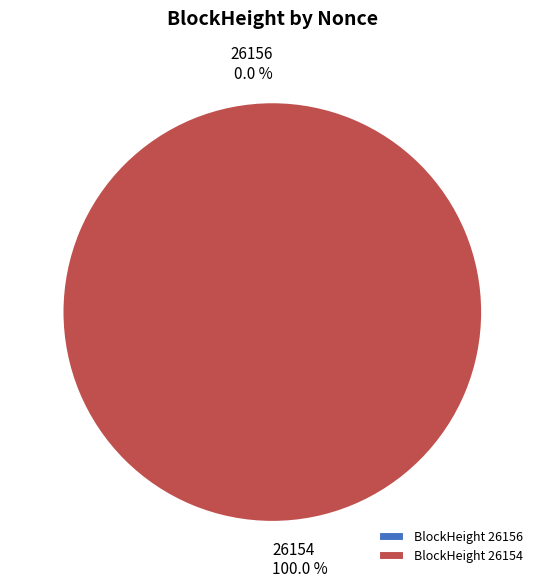

Count the number of slices in the pie.

2